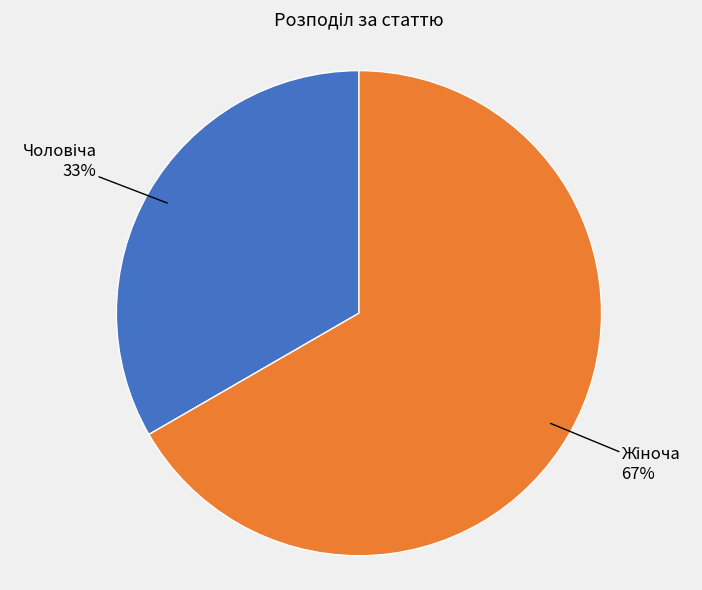

Does any single category account for the majority?

Yes